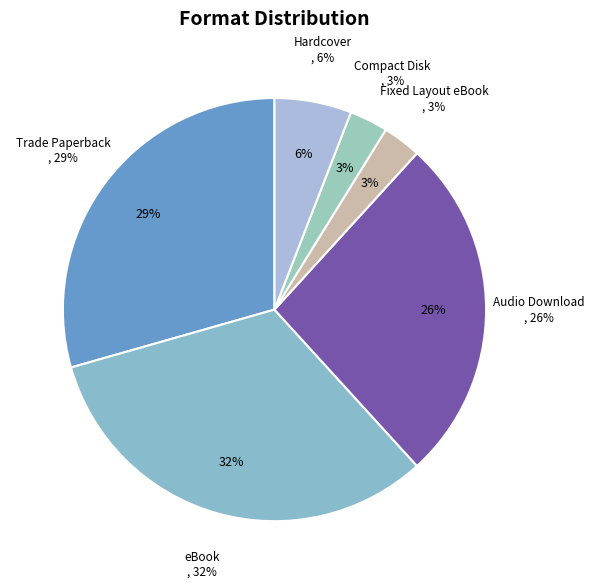

How many segments does this pie chart have?

6